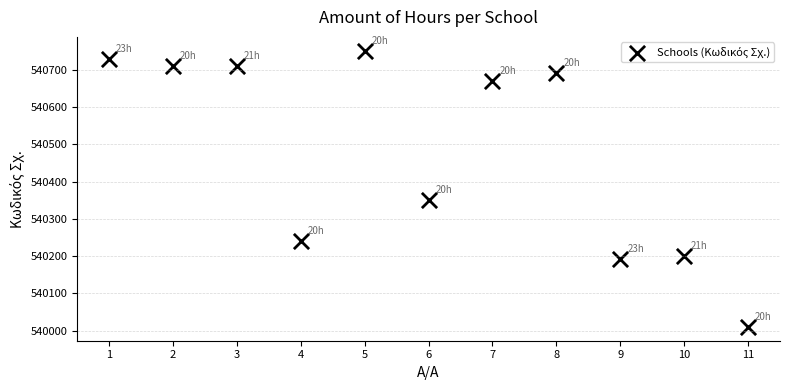

What Y value in the scatter plot is closest to 540380?

540351